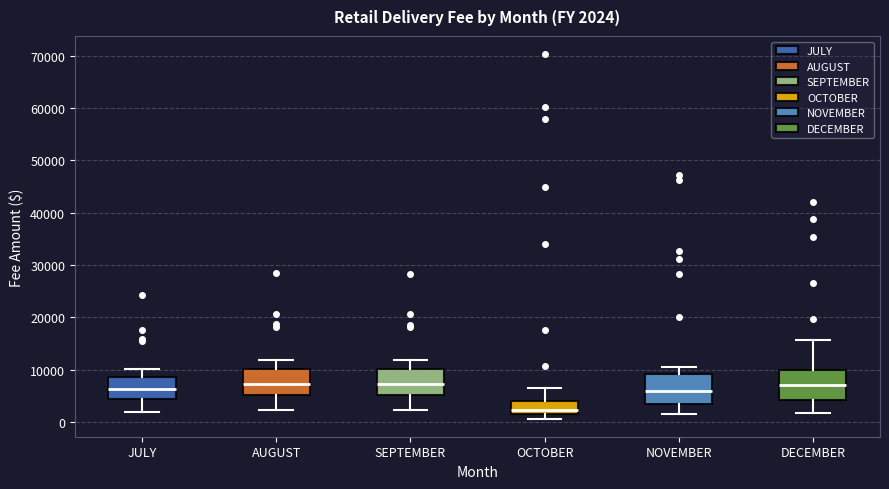

Which box's median line is the lowest?

OCTOBER